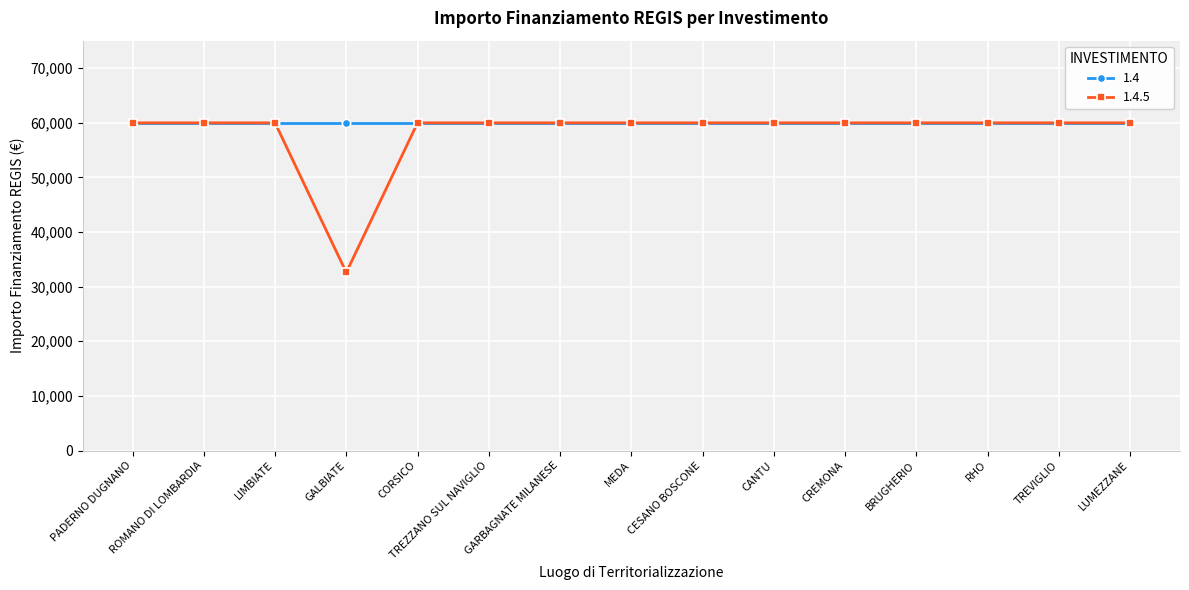

What is the value of the 1.4 point at the 11th from the left?

59966